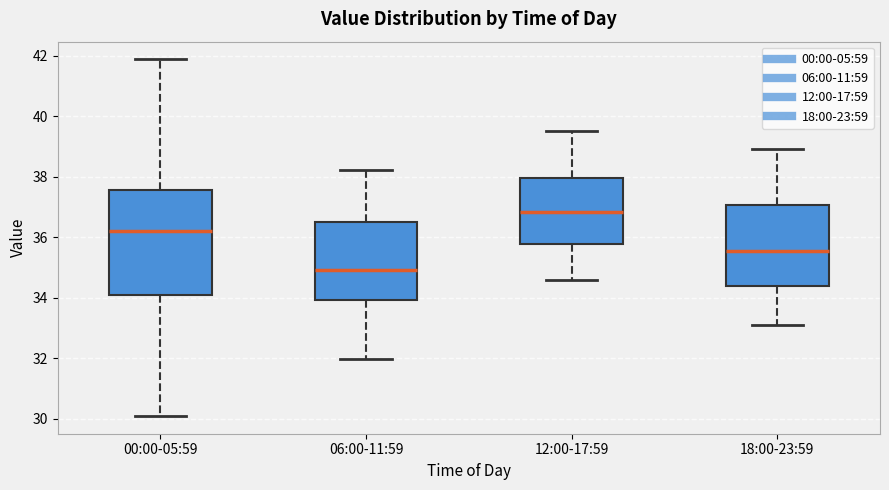

Which box is the tallest, from its lower edge to its upper edge?

00:00-05:59